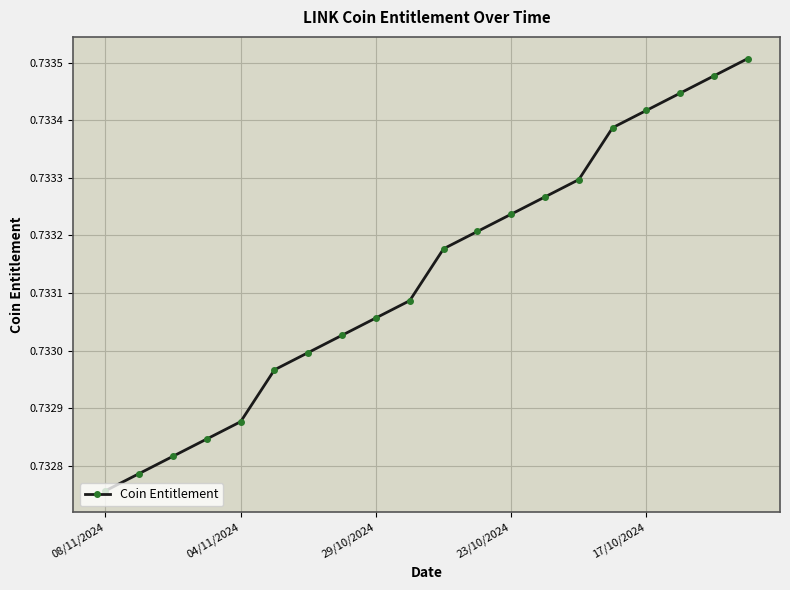

What is the sum of all values?

14.7